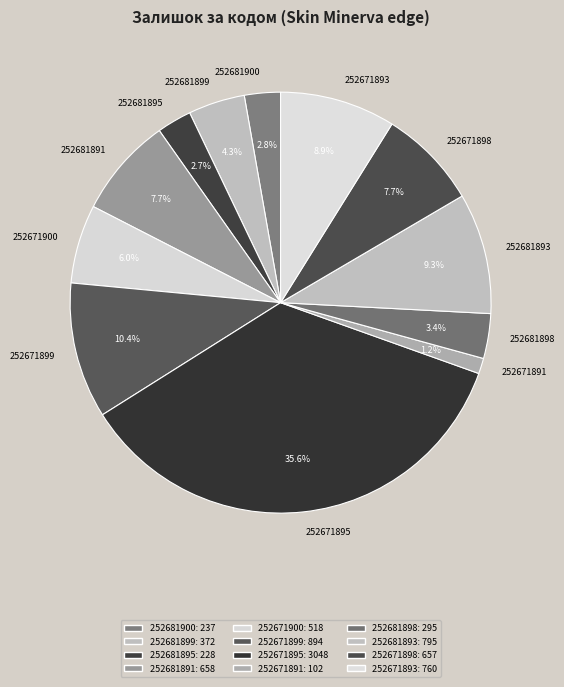

To the nearest percent, what portion does 252681899 represent?

4%